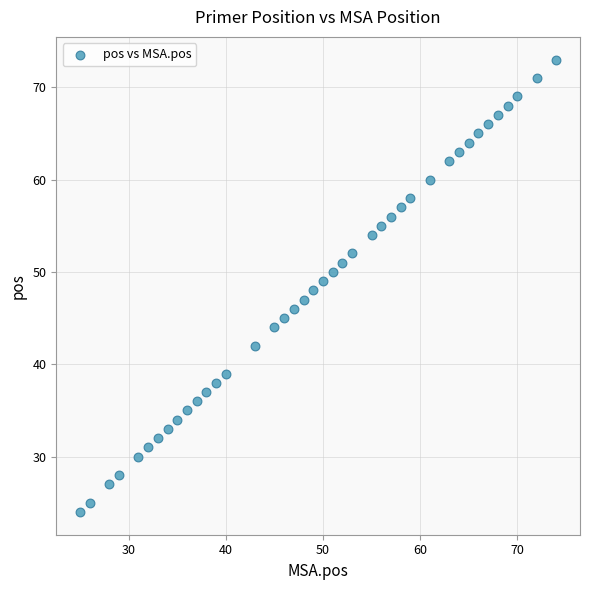

What is the range of X values (max minus min)?

49